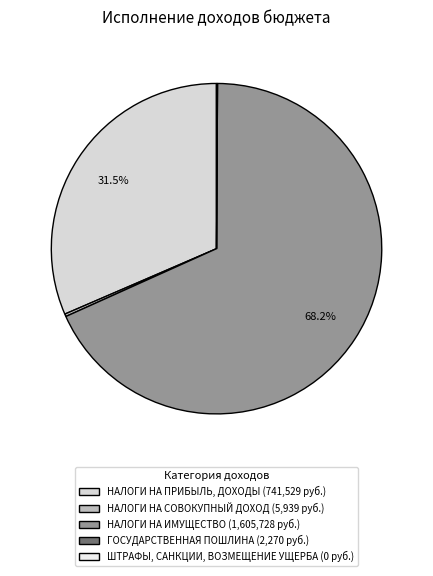

Count the number of slices in the pie.

5